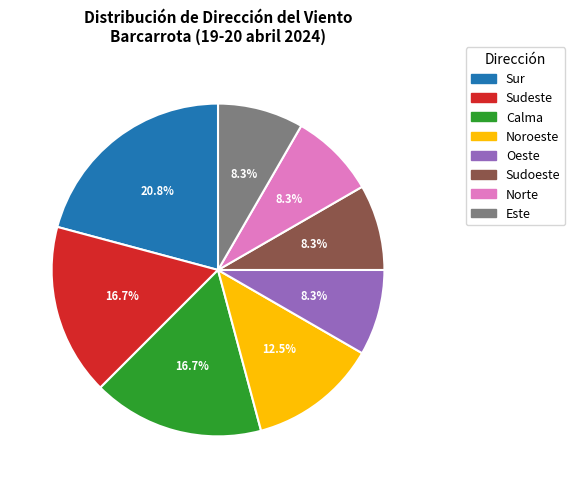

What is the ratio of the value at Sur to the value at Norte?

2.5